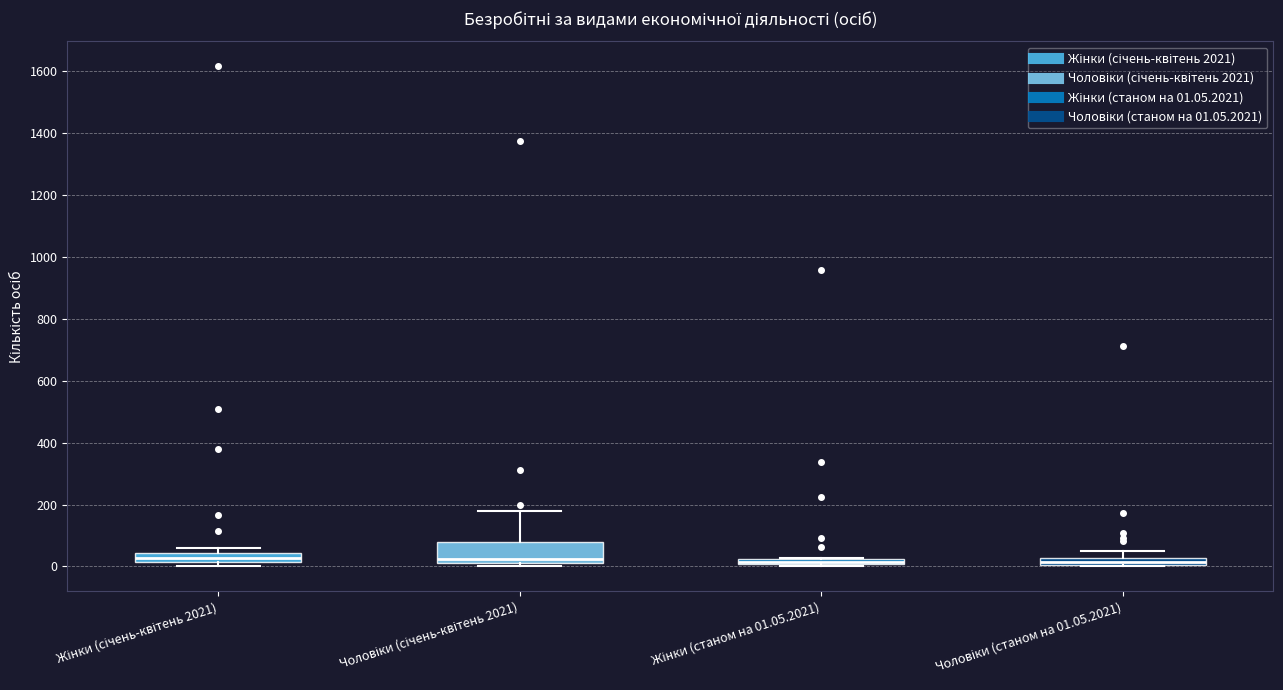

Comparing the boxes themselves (not the whiskers), which one is the tallest?

Чоловіки (січень-квітень 2021)